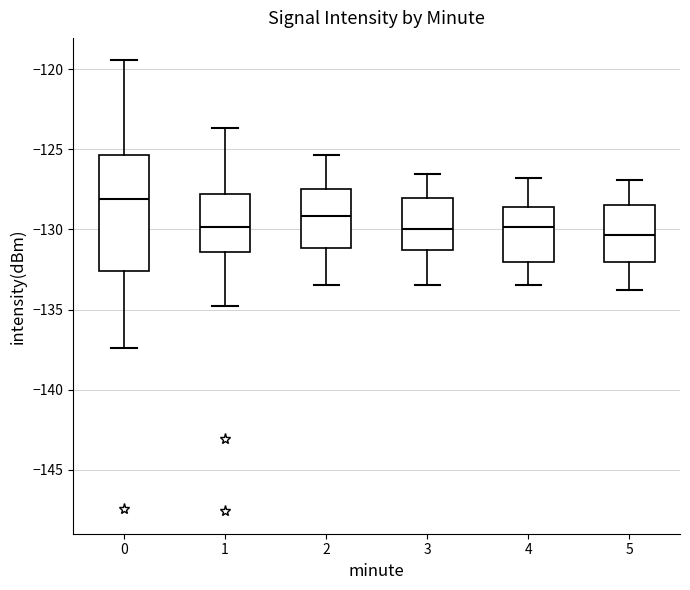

Reading left to right, transcribe this box plot: for each box, give where its median line is, the range the box spans, and where its two whiskers end, as read against the y-axis. The values are not printed on the chart, so give them approximately, as read against the axis.

0: median -128.0, box -132.5 to -125.5, whiskers -137.5 to -119.5
1: median -130.0, box -131.5 to -128.0, whiskers -135.0 to -123.5
2: median -129.0, box -131.0 to -127.5, whiskers -133.5 to -125.5
3: median -130.0, box -131.5 to -128.0, whiskers -133.5 to -126.5
4: median -130.0, box -132.0 to -128.5, whiskers -133.5 to -127.0
5: median -130.5, box -132.0 to -128.5, whiskers -134.0 to -127.0